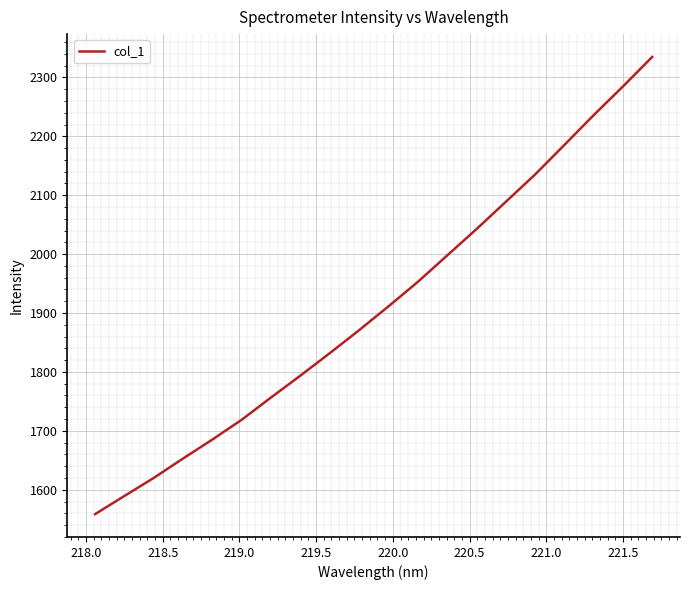

What is the average value?

1912.3